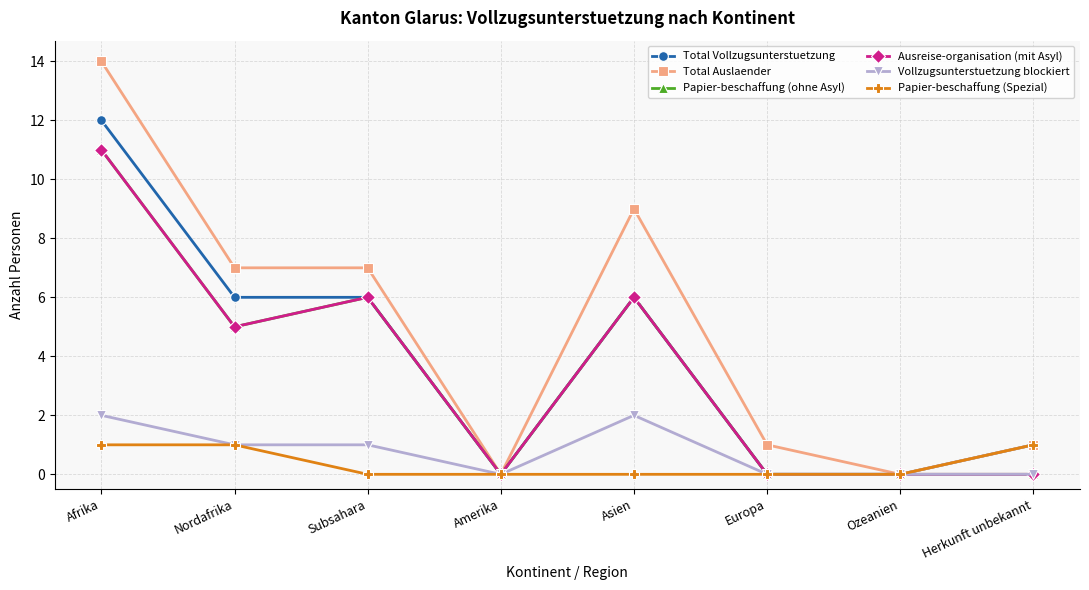

List the labels in order of Total Vollzugsunterstuetzung value, smallest first.

Amerika, Europa, Ozeanien, Herkunft unbekannt, Nordafrika, Subsahara, Asien, Afrika